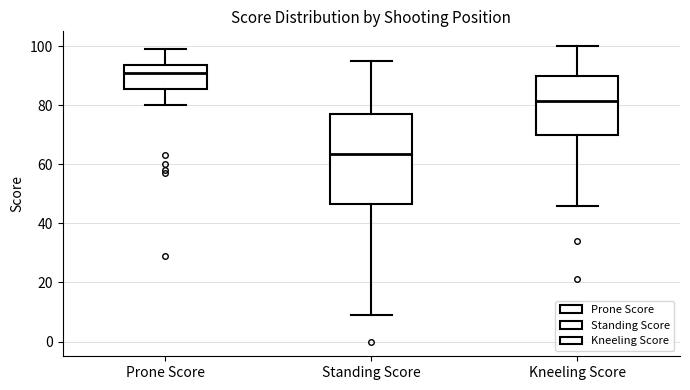

Reading left to right, read every box against the y-axis: the position of its median line, the range the box covers, and the ends of its whiskers. The values are not printed on the chart, so give them approximately, as read against the axis.

Prone Score: median 92, box 86 to 94, whiskers 80 to 100
Standing Score: median 64, box 46 to 78, whiskers 10 to 96
Kneeling Score: median 82, box 70 to 90, whiskers 46 to 100